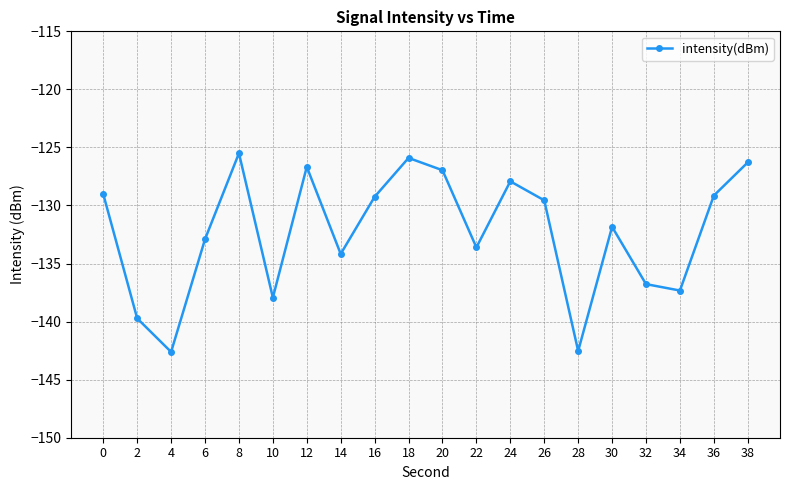

Which label corresponds to the largest value in the chart?

8